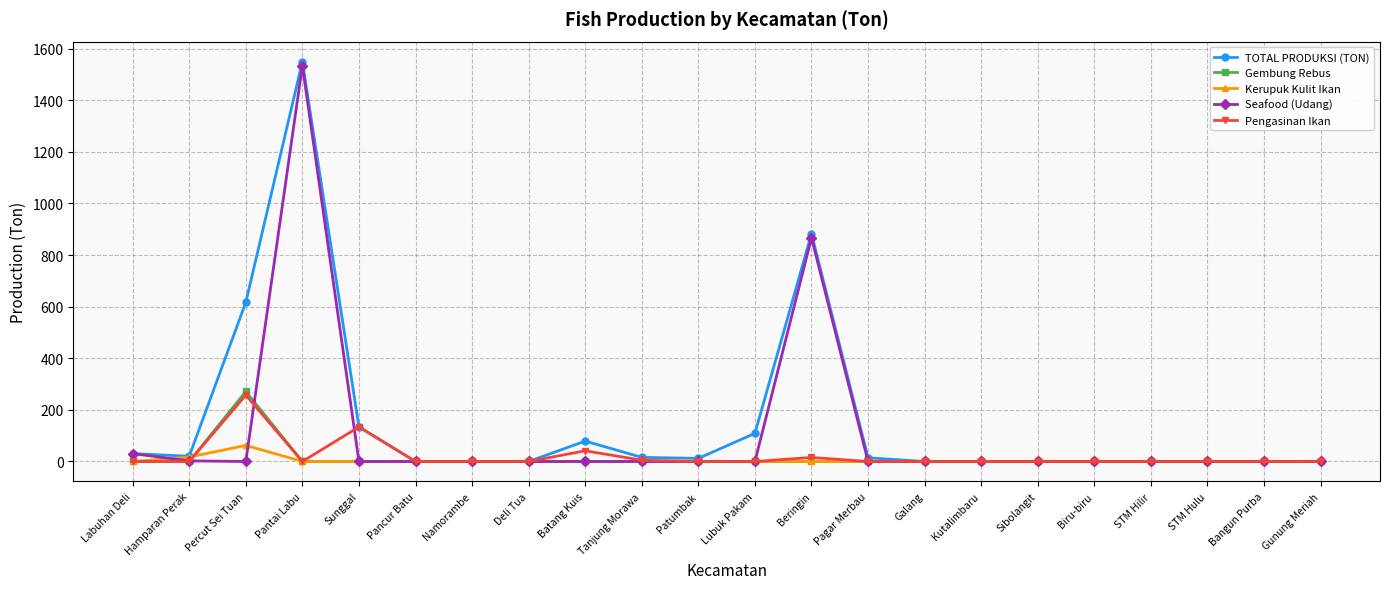

Which series has the widest spread of values?

TOTAL PRODUKSI (TON)